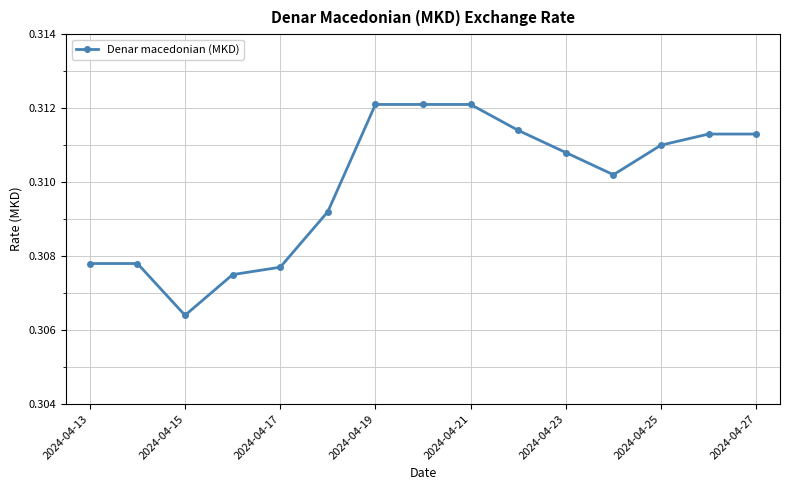

What is the sum of all values?

4.6